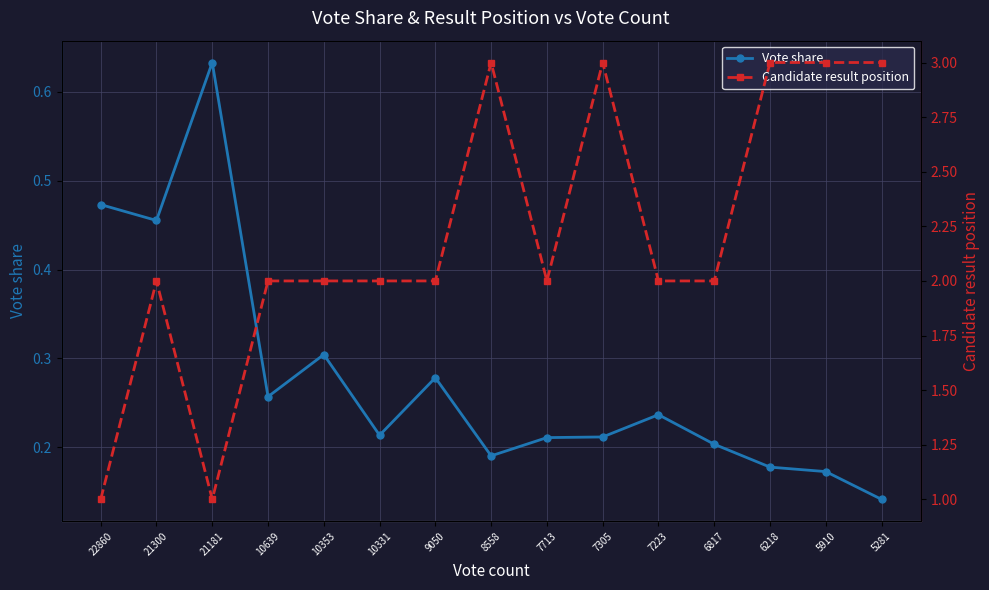

How many lines are shown in the chart?

2